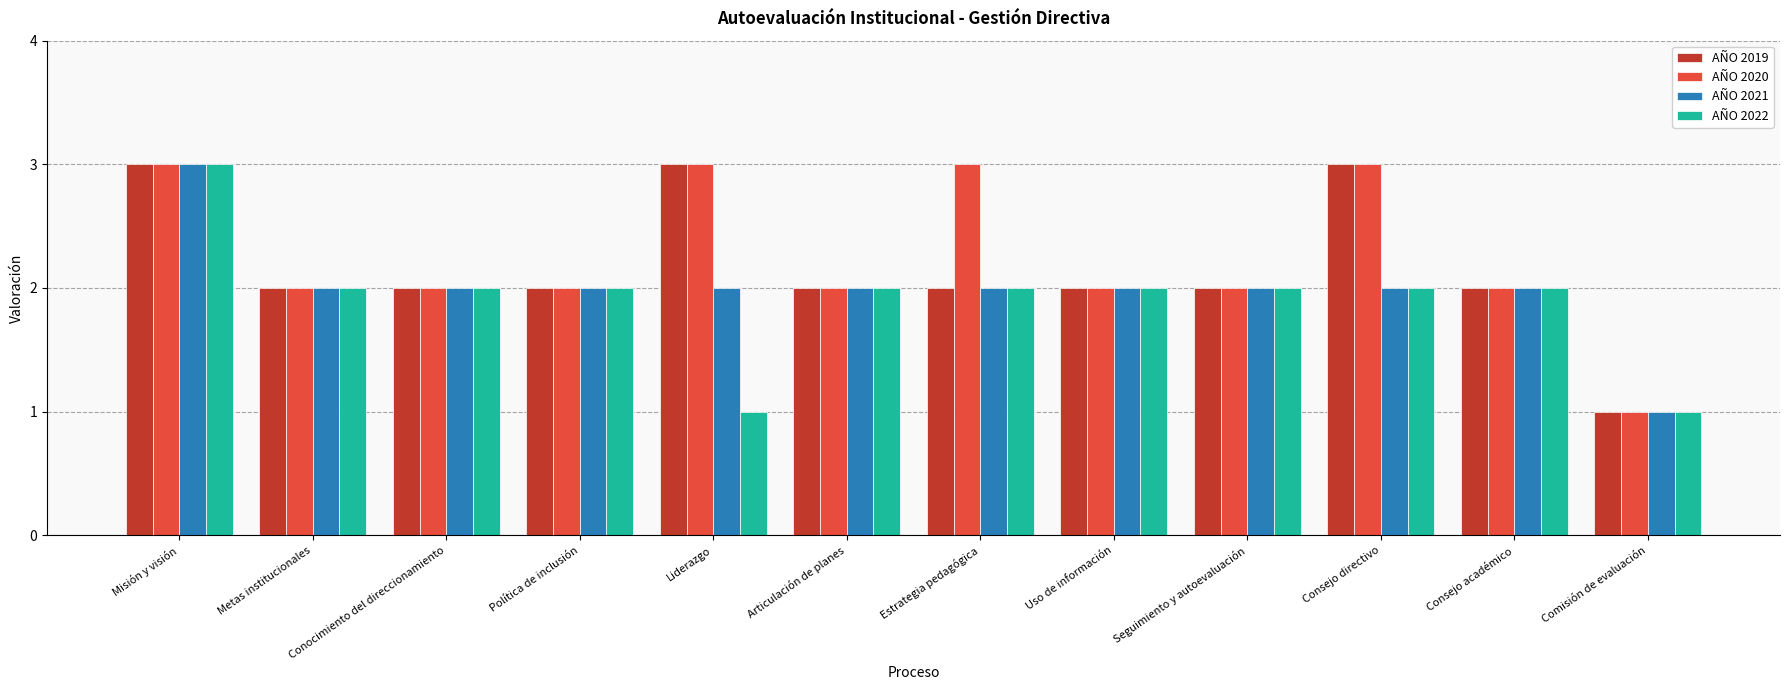

The AÑO 2020 series shows 1 at Articulación de planes. True or false?

False